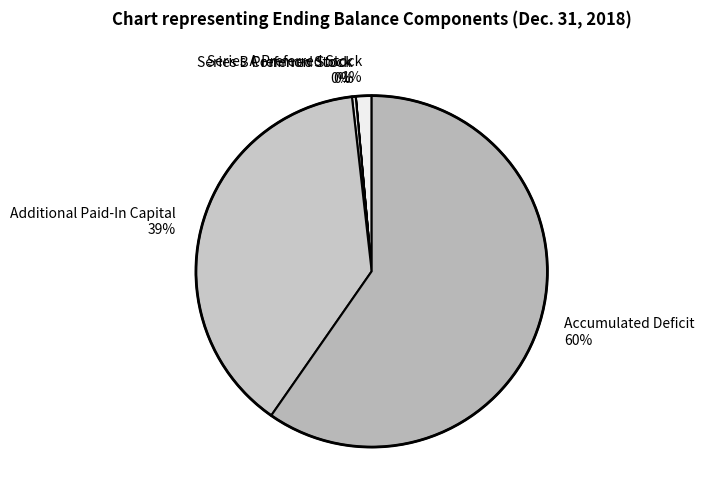

Which category has the biggest portion of the pie?

Accumulated Deficit